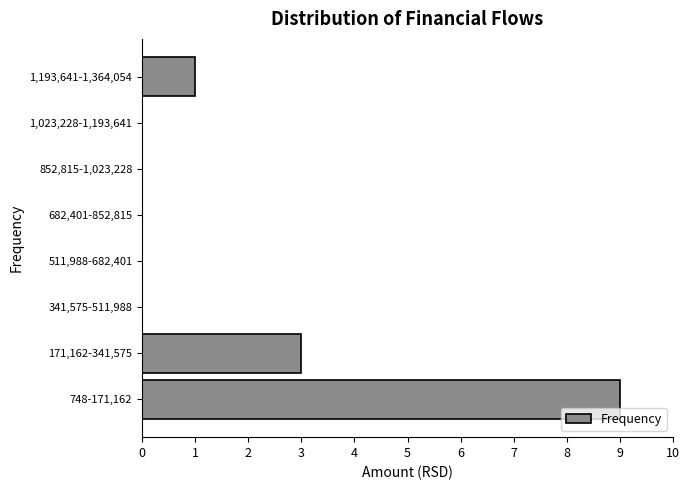

True or false: the data shows 5 at 748-171,162.

False